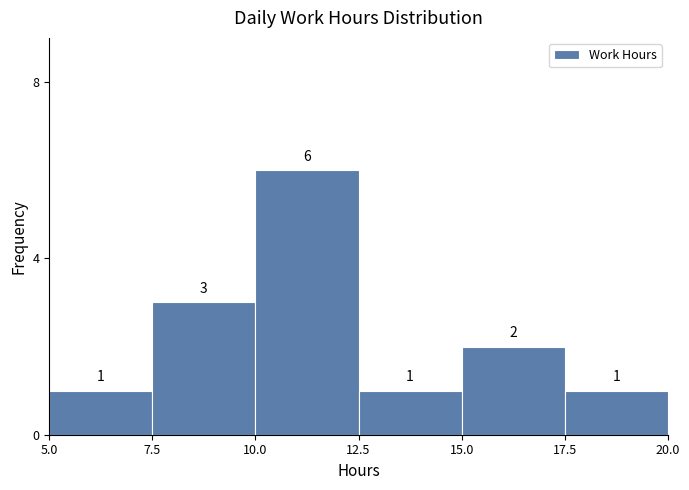

What is the height of the bar covering 10.0 to 12.5 on the x-axis?

6